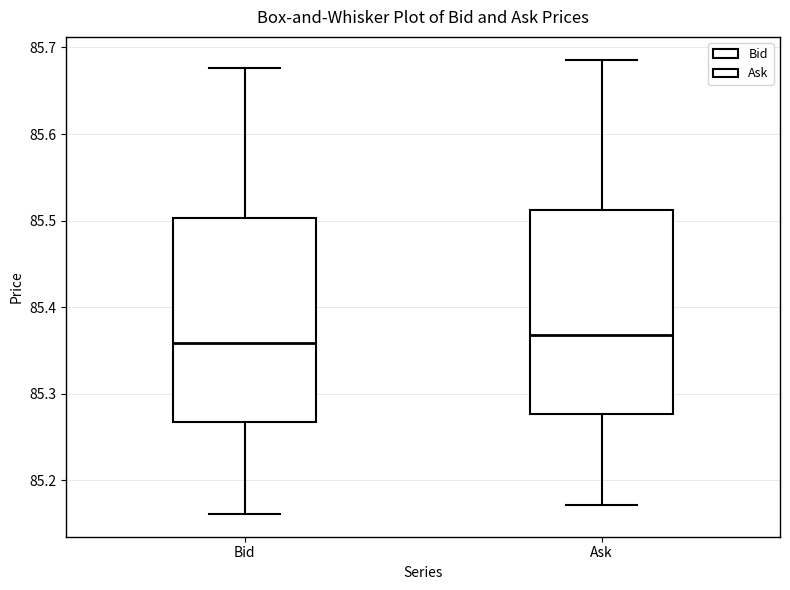

Where is the upper edge of the box for Bid on the y-axis? The values are not printed on the chart, so give them approximately, as read against the axis.

85.50